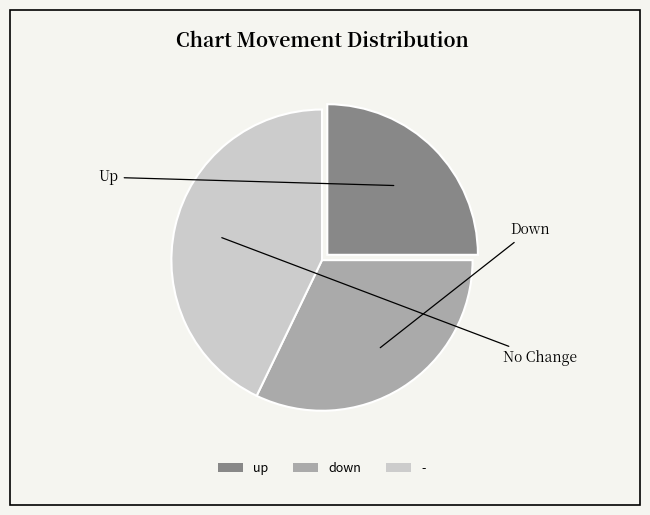

Rank the categories by value from highest to lowest.

-, down, up